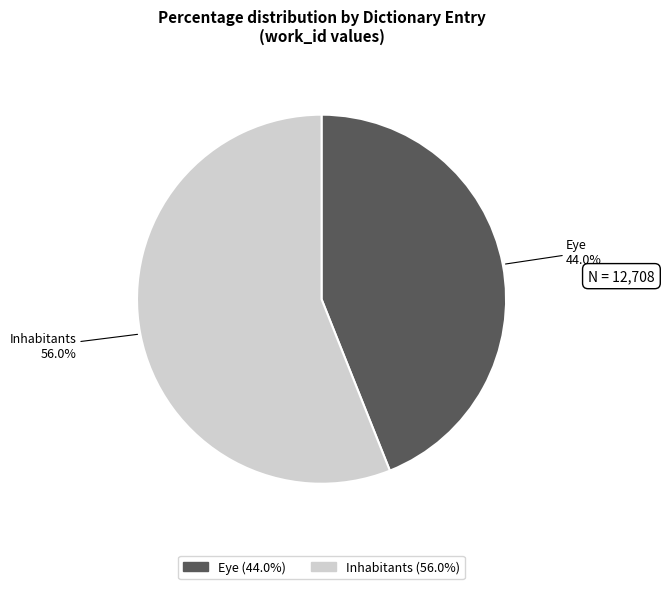

To the nearest percent, what portion does Inhabitants represent?

56%